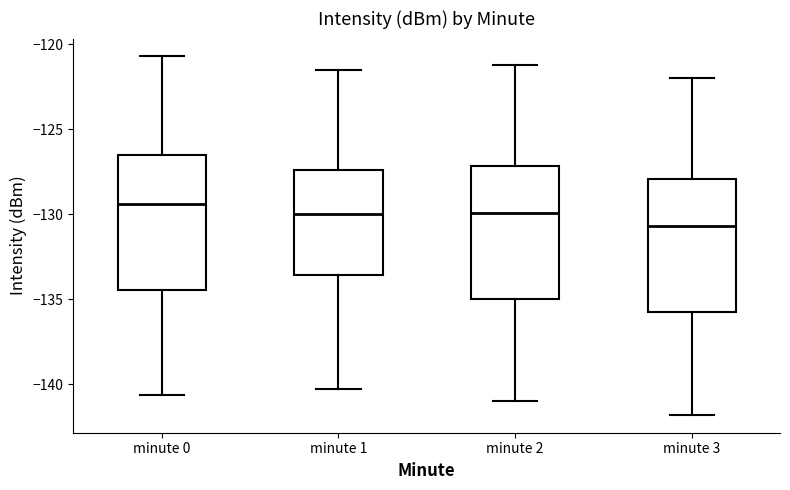

Which box's median line is the lowest?

minute 3